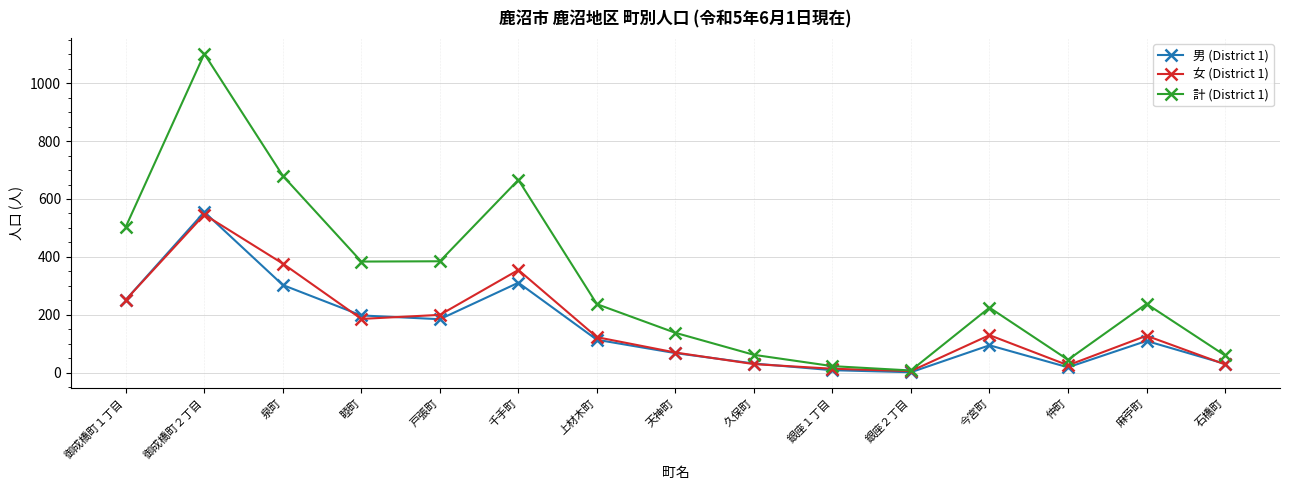

Is it true that 男 (District 1) equals 303 at 泉町?

True